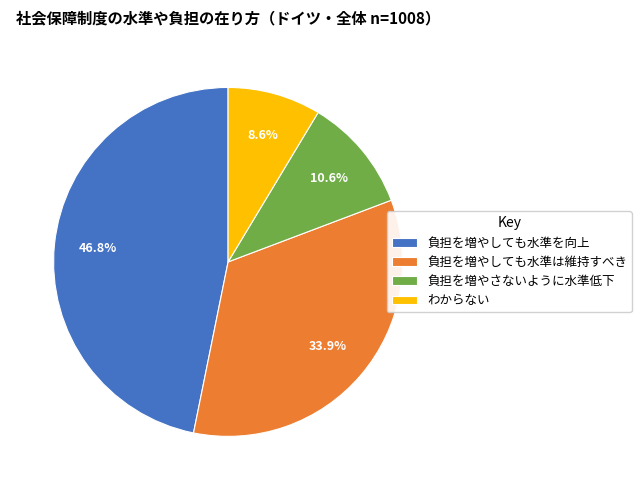

Count the number of slices in the pie.

4